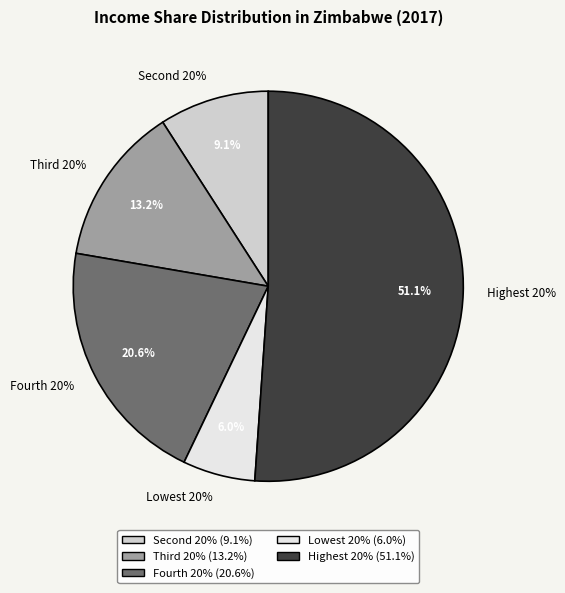

How much of the chart is everything except Lowest 20%?

94.0%